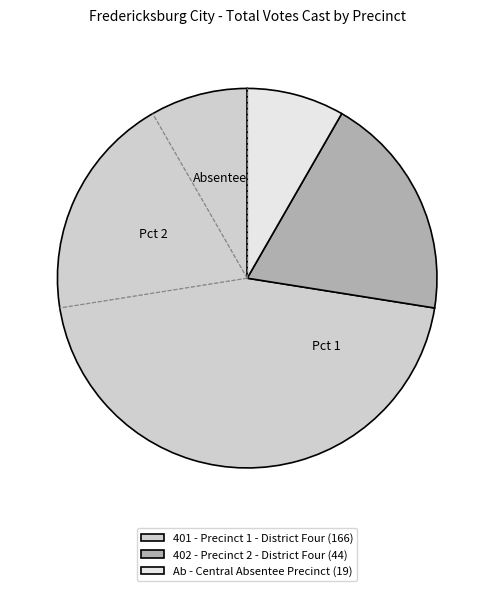

Is there any slice that represents more than half of the pie?

Yes